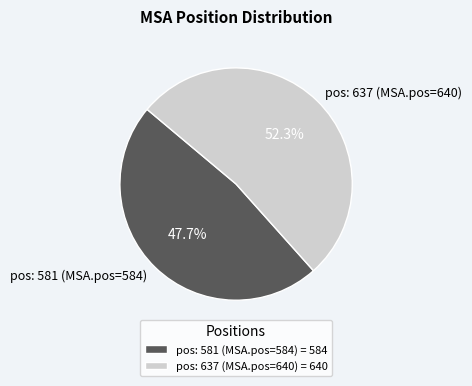

To the nearest percent, what is the combined percentage of pos: 637 (MSA.pos=640) and pos: 581 (MSA.pos=584)?

100%